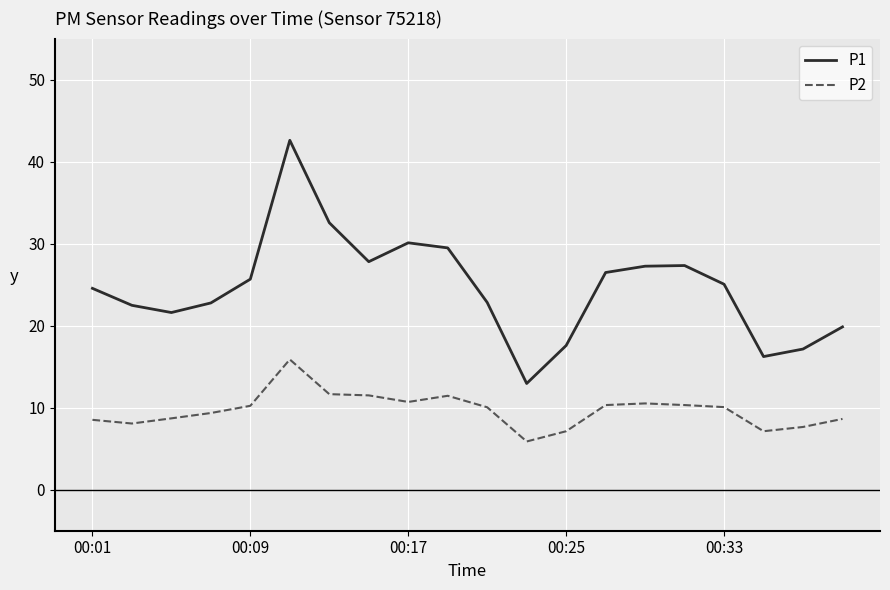

Which series has the largest range (max minus min)?

P1